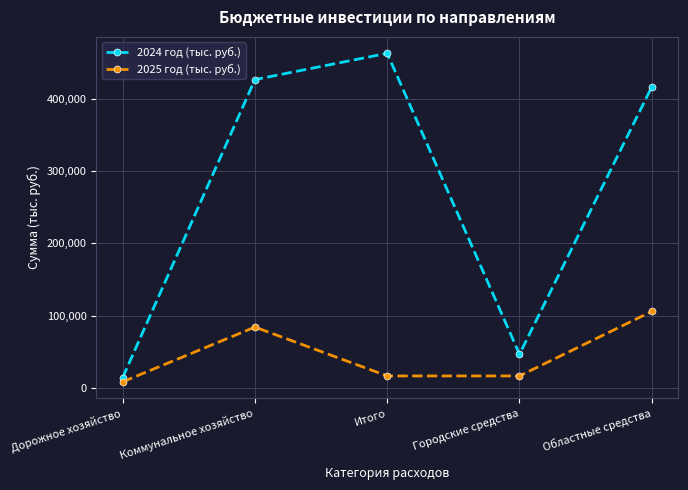

What is the sum of all 2024 год (тыс. руб.) values?

1366472.9